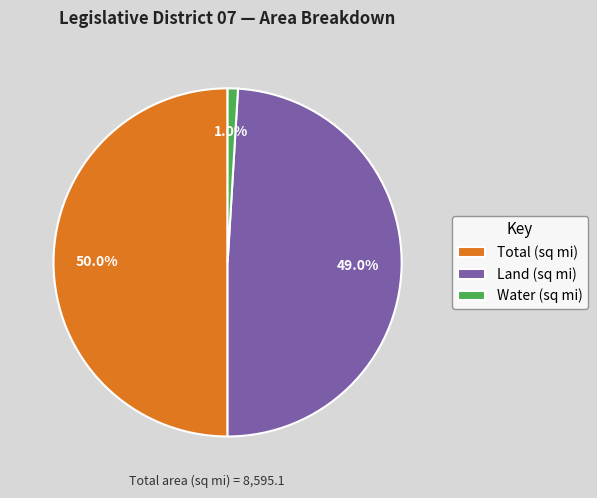

Rank the categories by value from lowest to highest.

Water (sq mi), Land (sq mi), Total (sq mi)